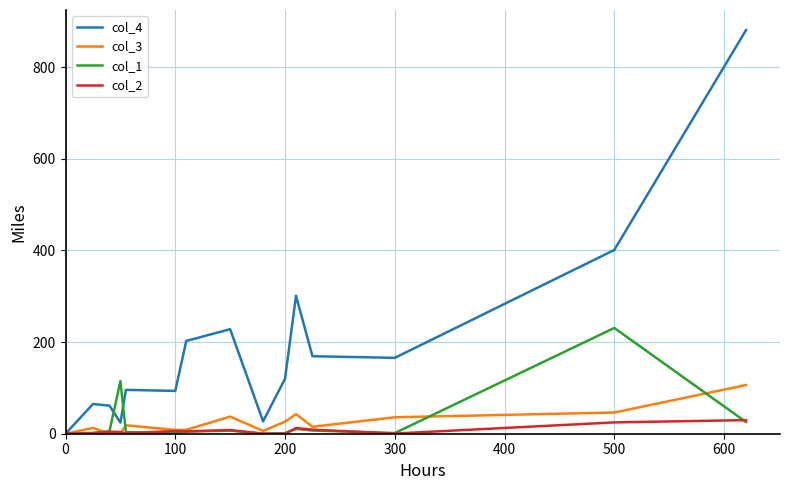

Which series has the widest spread of values?

col_4